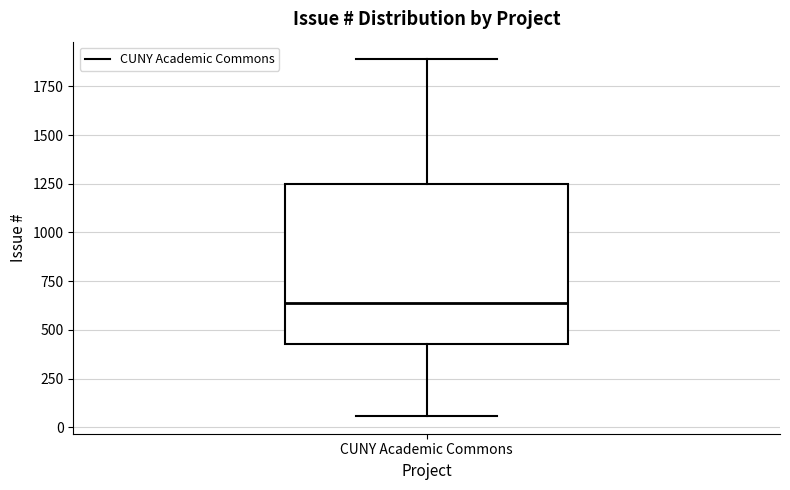

Where does the upper whisker of the box for CUNY Academic Commons end on the y-axis? The values are not printed on the chart, so give them approximately, as read against the axis.

1900